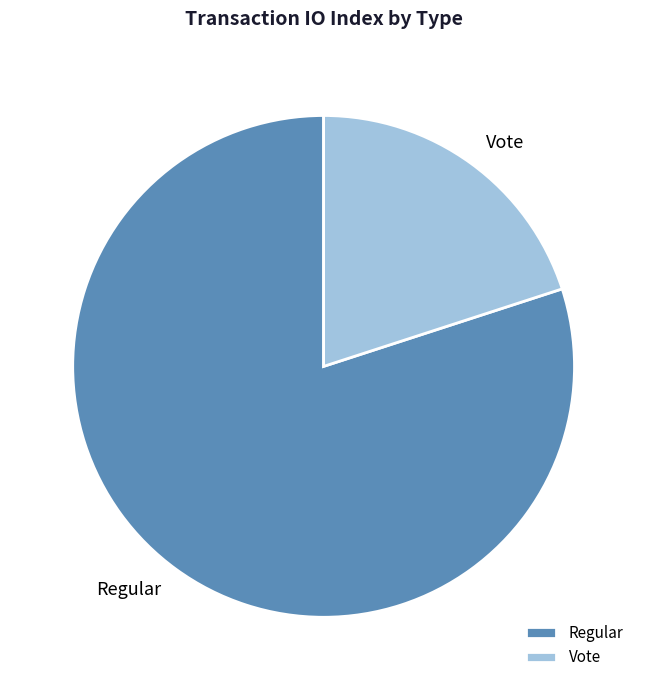

True or false: Vote accounts for 5% of the total.

False